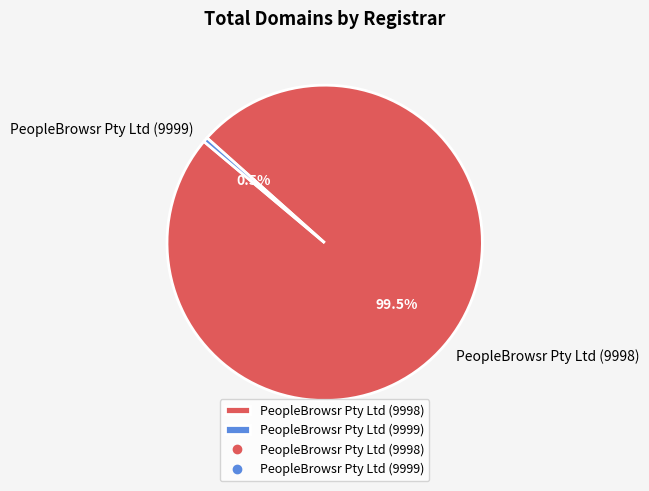

True or false: PeopleBrowsr Pty Ltd (9999) accounts for 12% of the total.

False